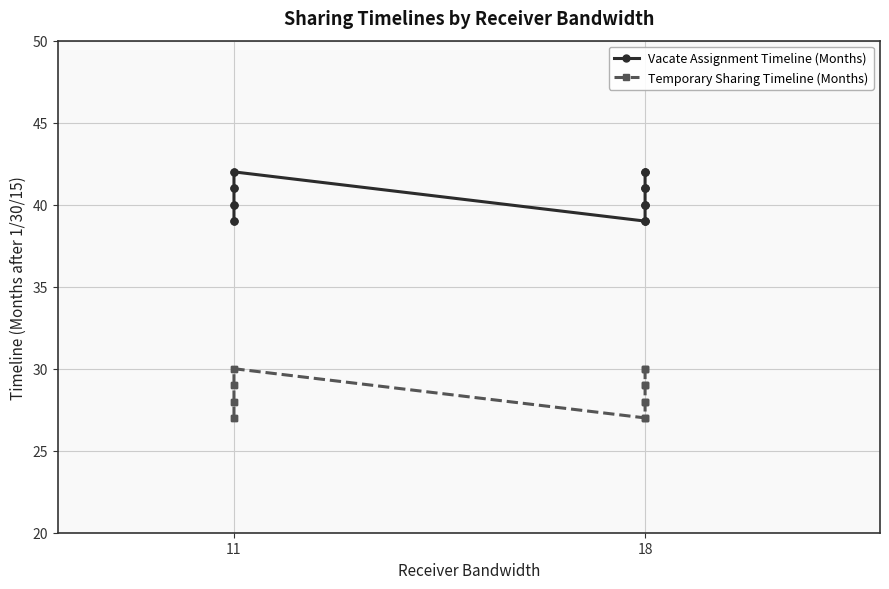

True or false: Temporary Sharing Timeline (Months) and Vacate Assignment Timeline (Months) cross at least once.

False